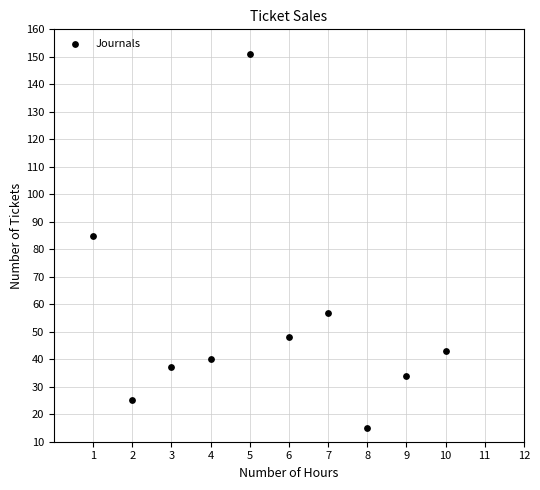

What is the range of X values (max minus min)?

9